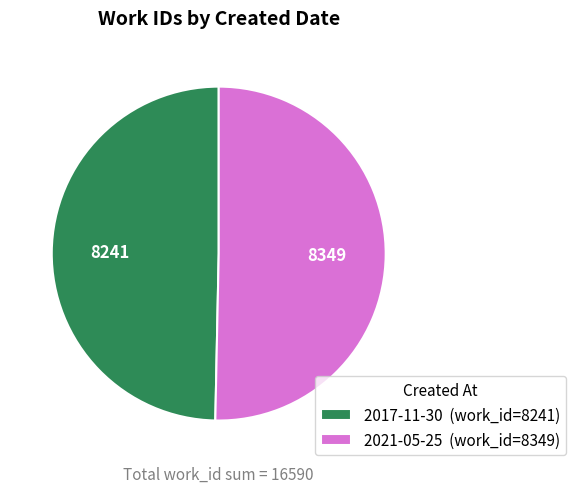

Is there a majority slice in this chart?

Yes